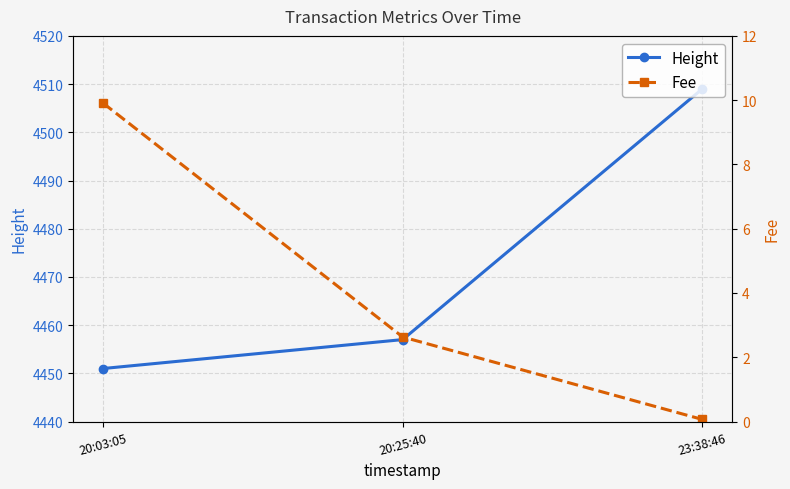

The value of Fee at 20:03:05 is 9.9. True or false?

True